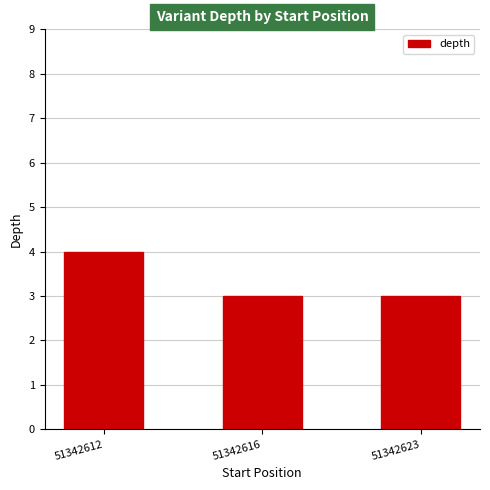

Reading left to right, list all the values displayed in this chart.

51342612=4	51342616=3	51342623=3